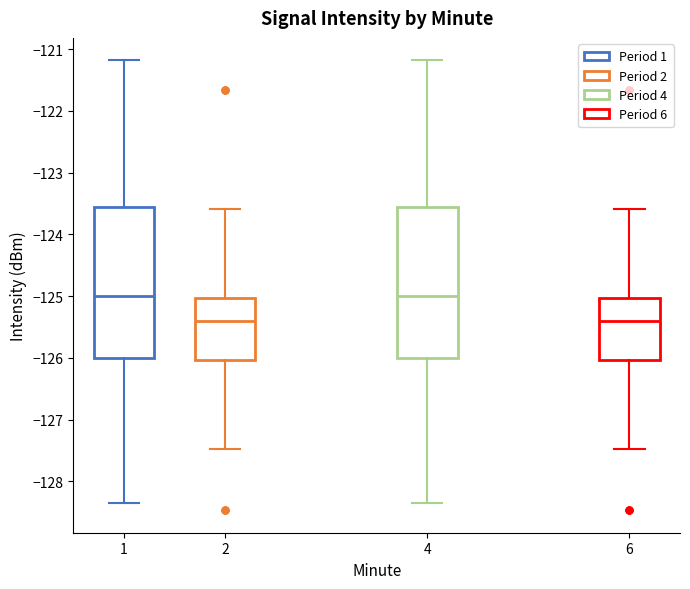

Where does the median line of the box at x = 6 sit on the y-axis? The values are not printed on the chart, so give them approximately, as read against the axis.

-125.4